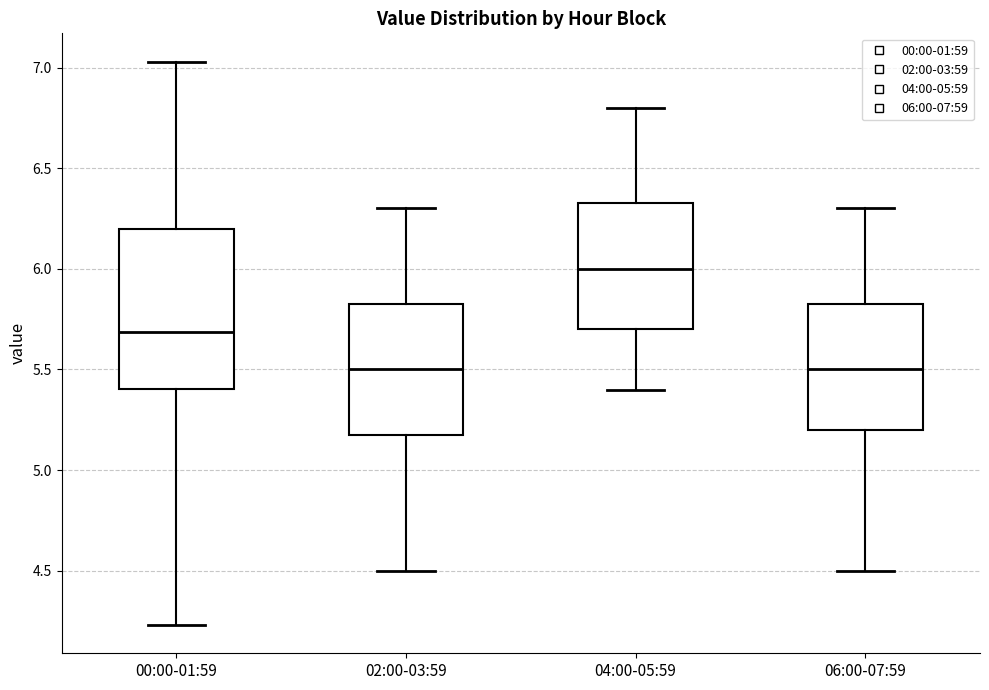

Where does the median line of the box for 06:00-07:59 sit on the y-axis? The values are not printed on the chart, so give them approximately, as read against the axis.

5.50